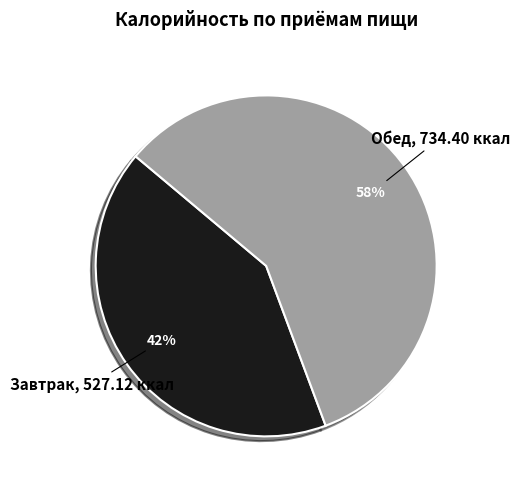

Do Обед and Завтрак together represent more than half of the pie?

Yes